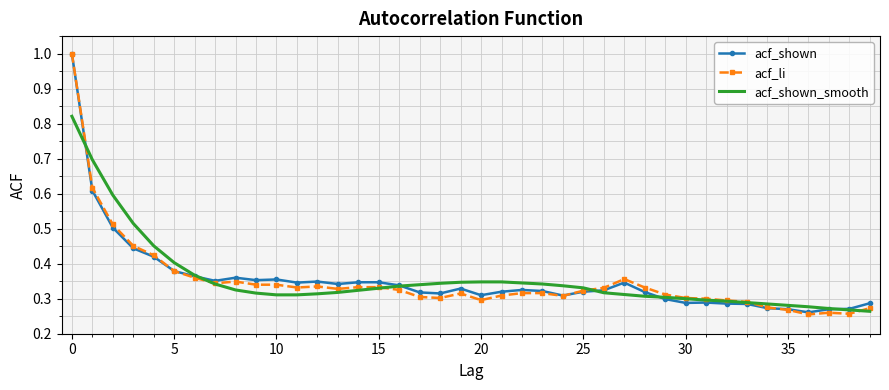

List the series in order of their peak value, highest first.

acf_shown, acf_li, acf_shown_smooth